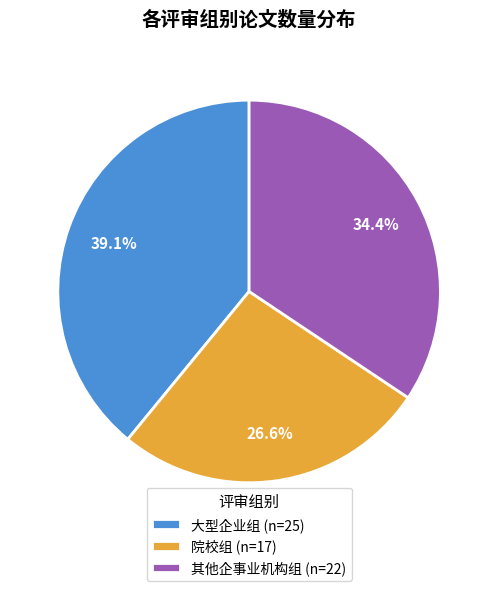

Rank the categories by value from lowest to highest.

院校组 (n=17), 其他企事业机构组 (n=22), 大型企业组 (n=25)